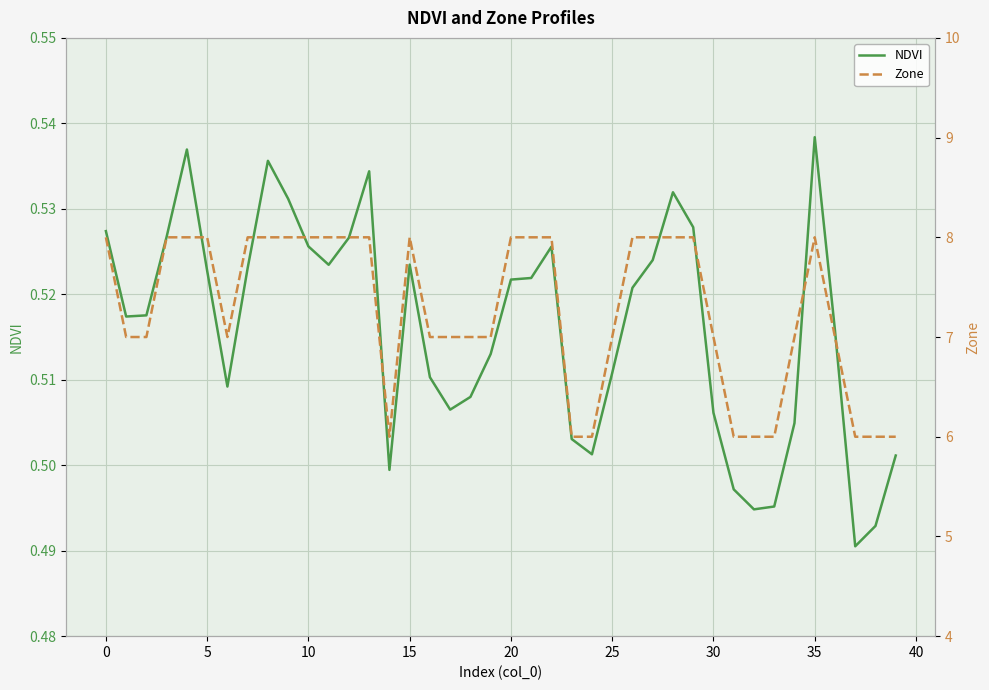

Reading left to right, extract all data points from this chart.

NDVI: 0.5	0.5	0.5	0.5	0.5	0.5	0.5	0.5	0.5	0.5	0.5	0.5	0.5	0.5	0.5	0.5	0.5	0.5	0.5	0.5	0.5	0.5	0.5	0.5	0.5	0.5	0.5	0.5	0.5	0.5	0.5	0.5	0.5	0.5	0.5	0.5	0.5	0.5	0.5	0.5
Zone: 8.0	7.0	7.0	8.0	8.0	8.0	7.0	8.0	8.0	8.0	8.0	8.0	8.0	8.0	6.0	8.0	7.0	7.0	7.0	7.0	8.0	8.0	8.0	6.0	6.0	7.0	8.0	8.0	8.0	8.0	7.0	6.0	6.0	6.0	7.0	8.0	7.0	6.0	6.0	6.0